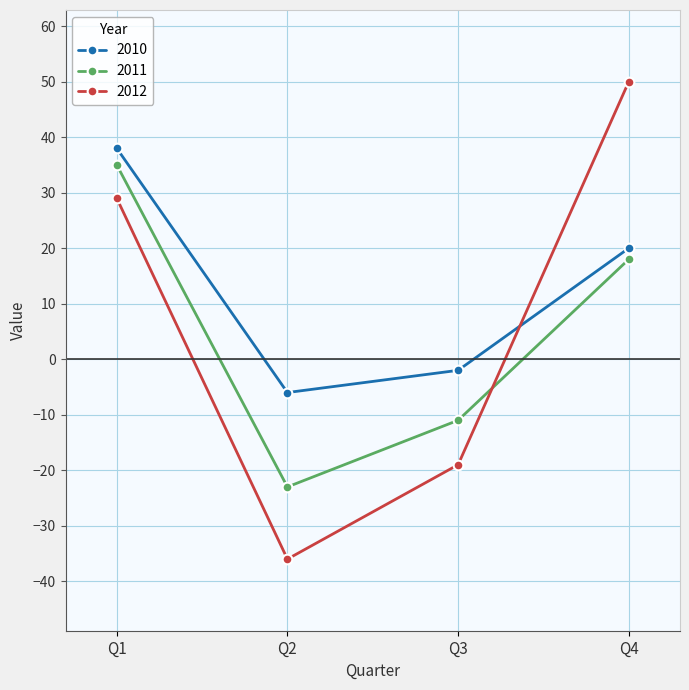

Count the 2011 values in the range -11 to 35.

3